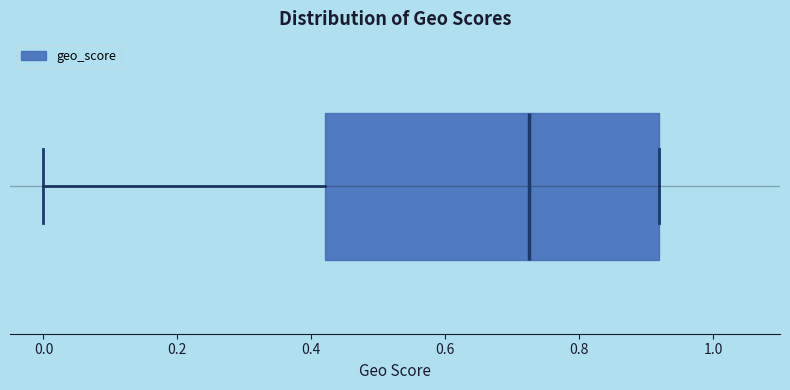

Where does the left whisker of the box end on the x-axis? The values are not printed on the chart, so give them approximately, as read against the axis.

0.00